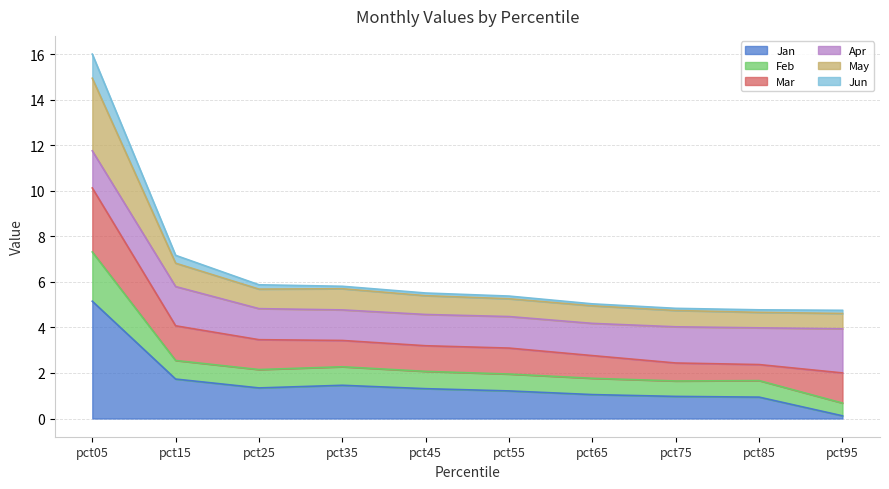

How many interior local peaks does the May series have?

1